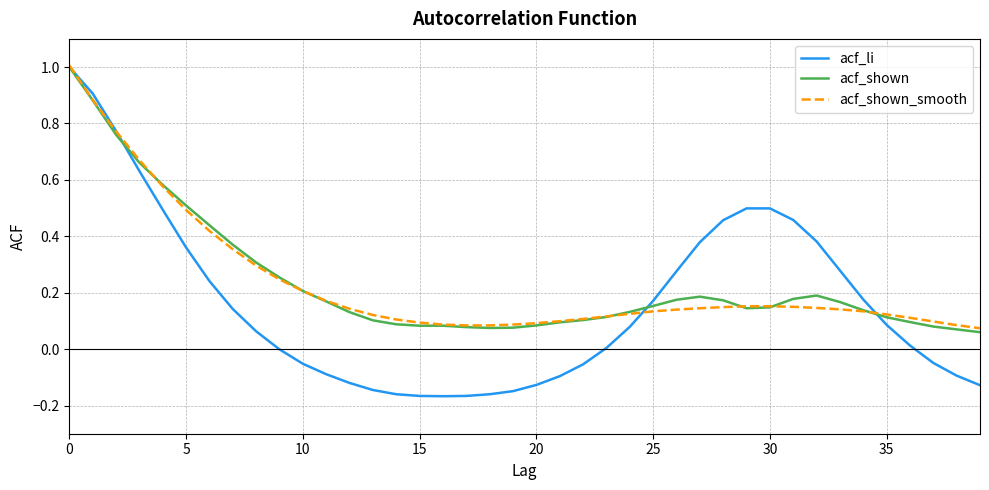

Which series has the largest range (max minus min)?

acf_li